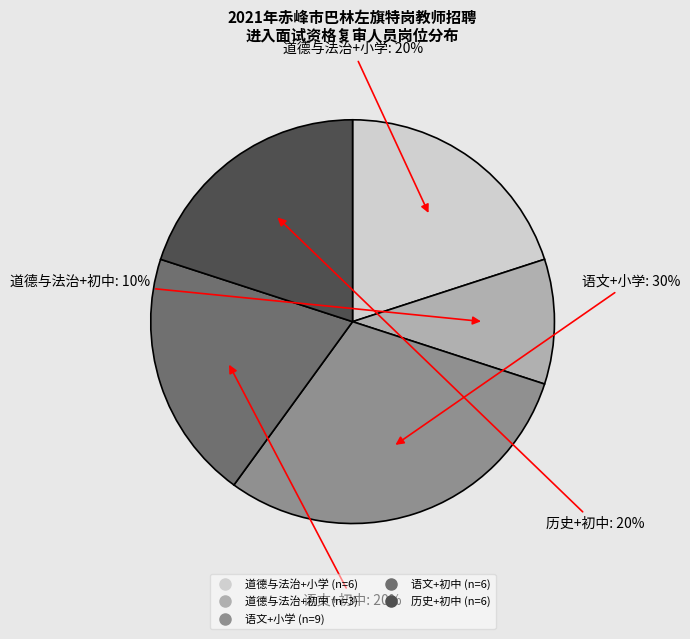

Is there any slice that represents more than half of the pie?

No